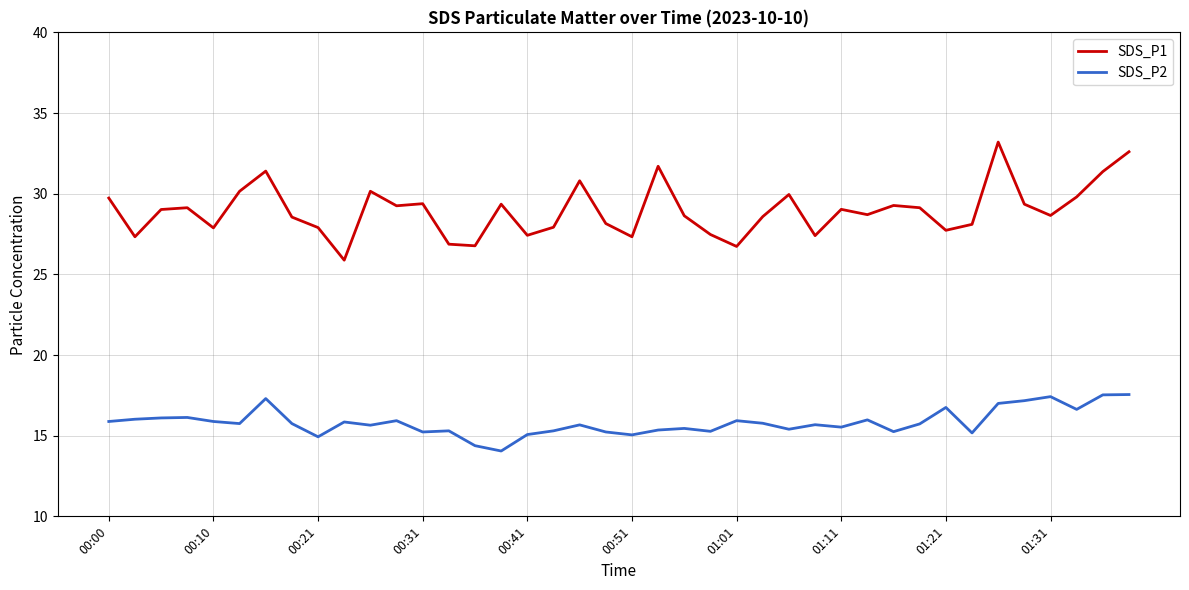

Rank the series by their maximum value, from highest to lowest.

SDS_P1, SDS_P2